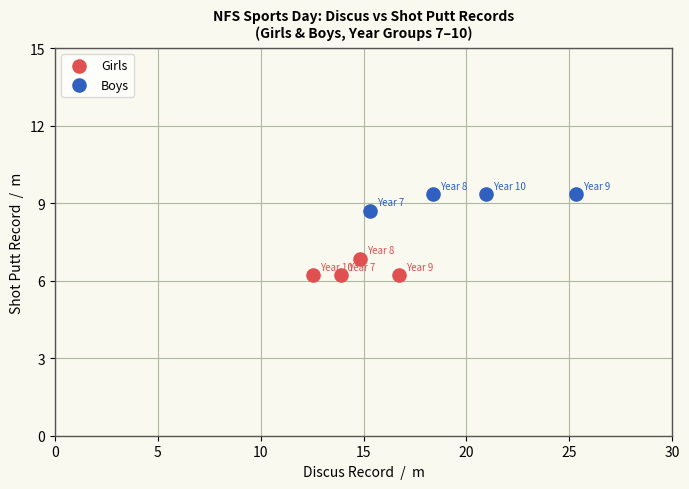

Which series contains the highest Y value?

Boys